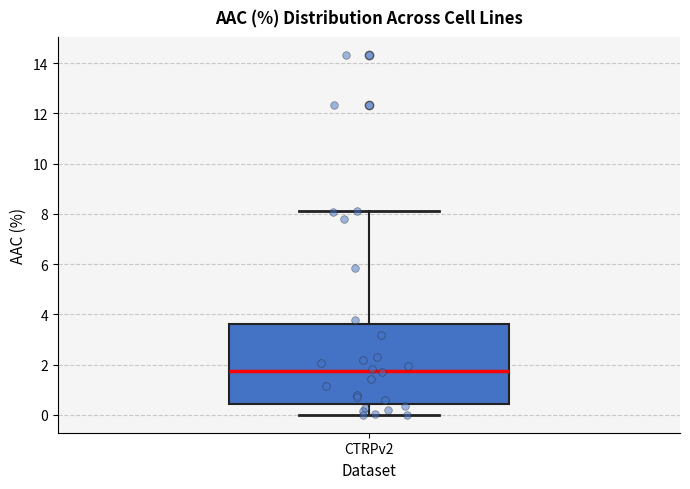

Transcribe this box plot: give where the median line is, the range the box spans, and where the two whiskers end, as read against the y-axis. The values are not printed on the chart, so give them approximately, as read against the axis.

median 1.8, box 0.4 to 3.6, whiskers 0.0 to 8.2